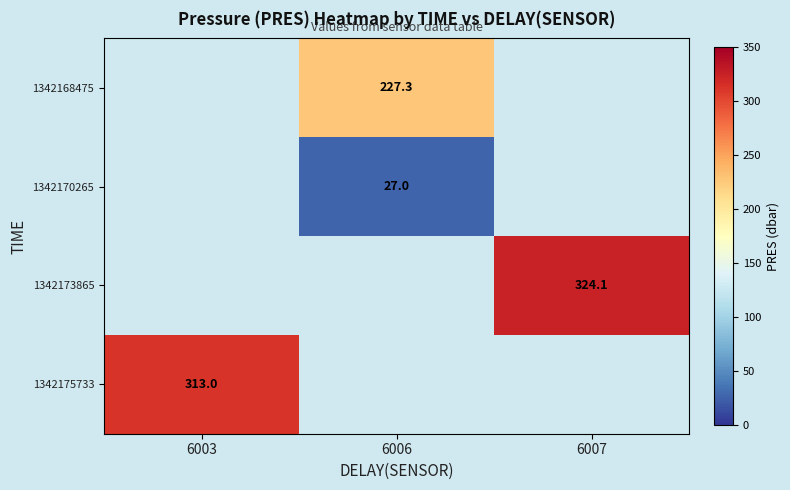

What is the total value across all series at 6003?

313.0